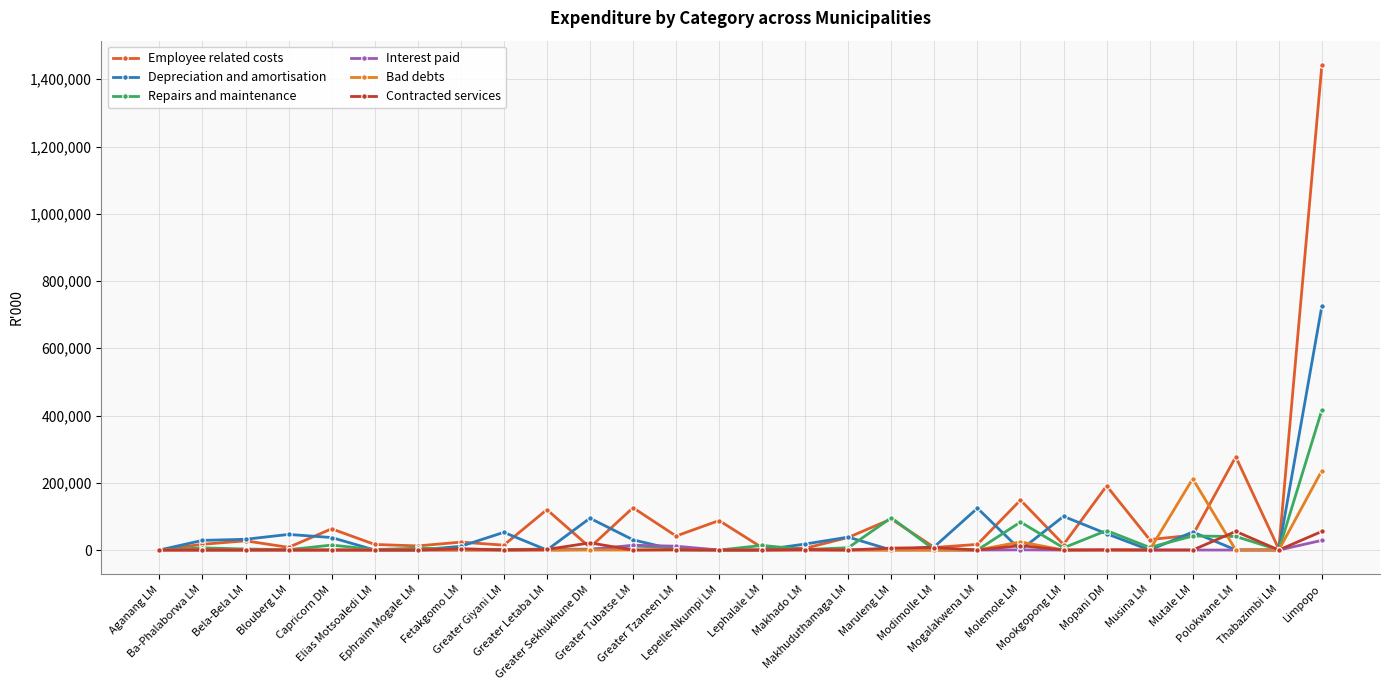

How many intersections are there between Employee related costs and Contracted services?

2